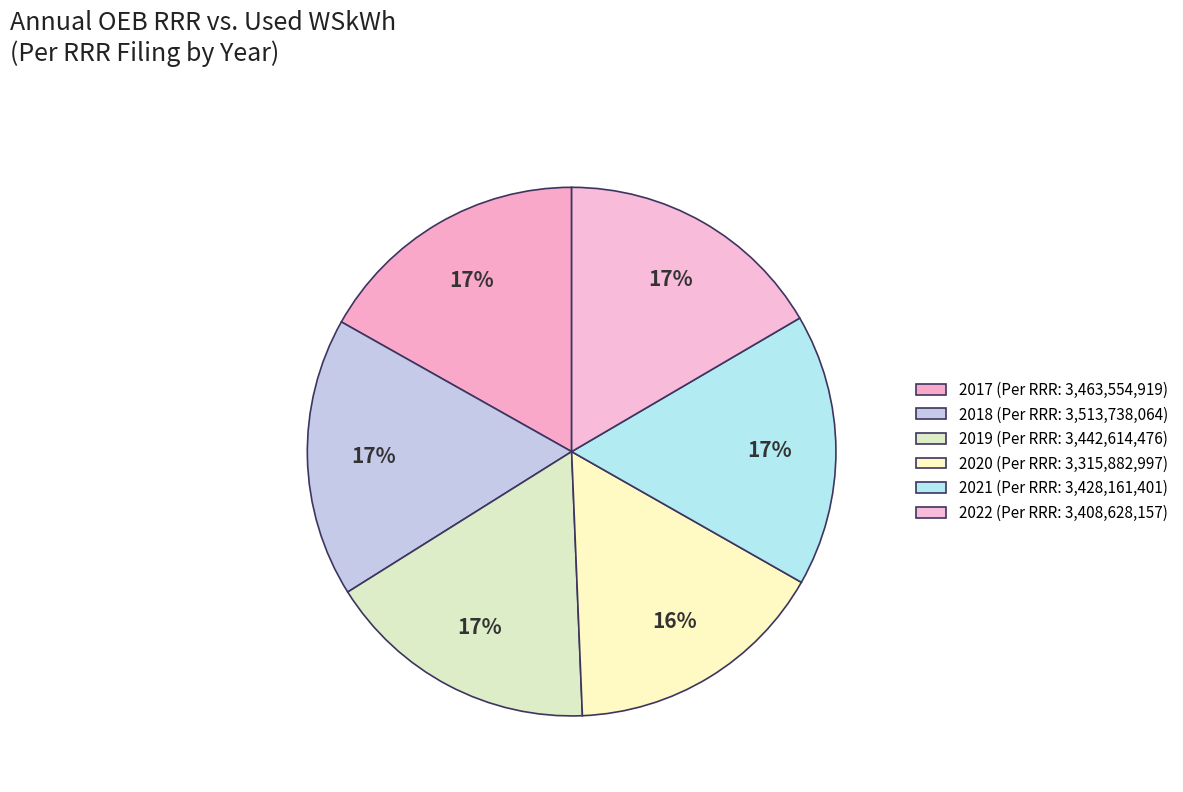

To the nearest percent, what percentage of the pie is 2021?

17%